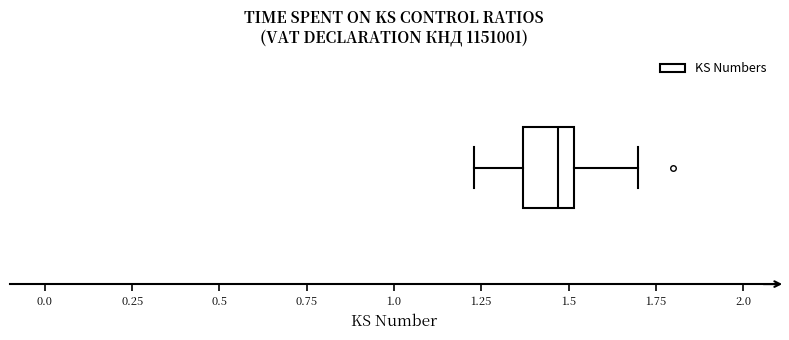

Transcribe this box plot: give where the median line is, the range the box spans, and where the two whiskers end, as read against the x-axis. The values are not printed on the chart, so give them approximately, as read against the axis.

median 1.45, box 1.35 to 1.50, whiskers 1.25 to 1.70